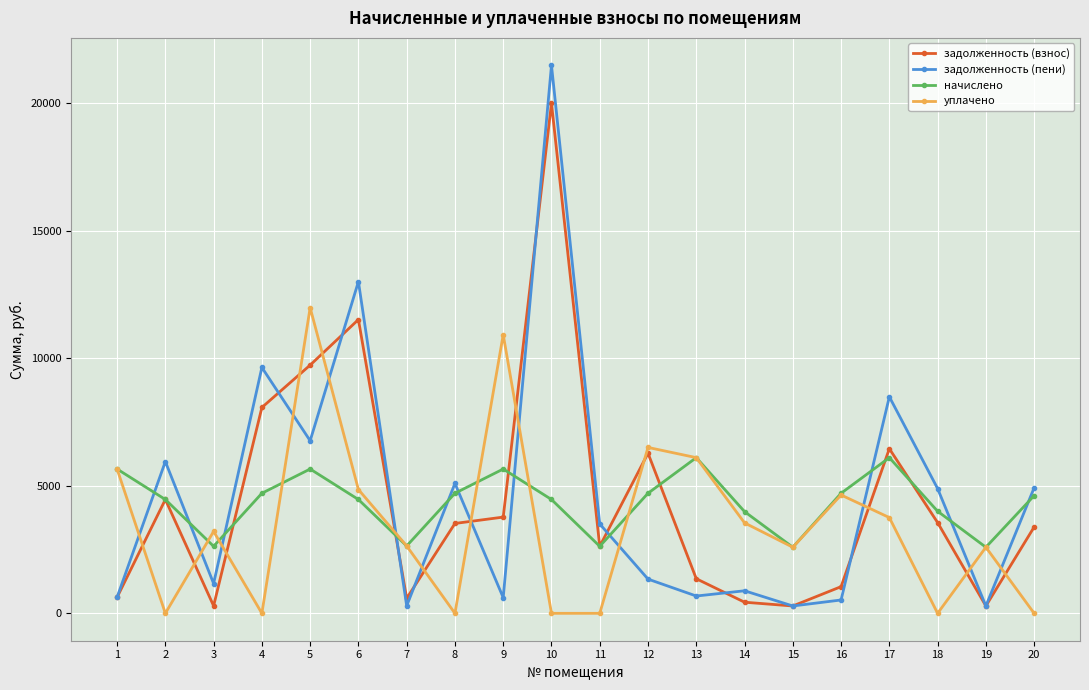

At which label does задолженность (пени) first exceed 3504?

2